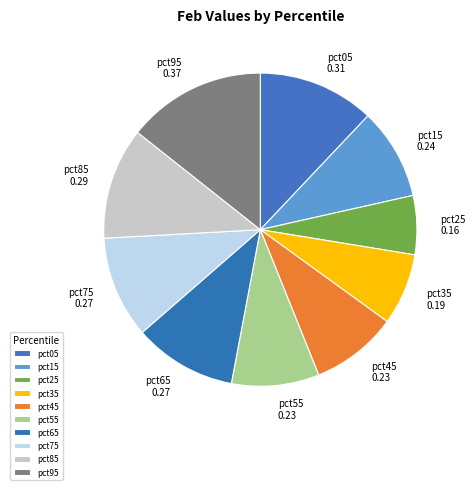

Combined, do pct35 and pct95 account for over 50%?

No